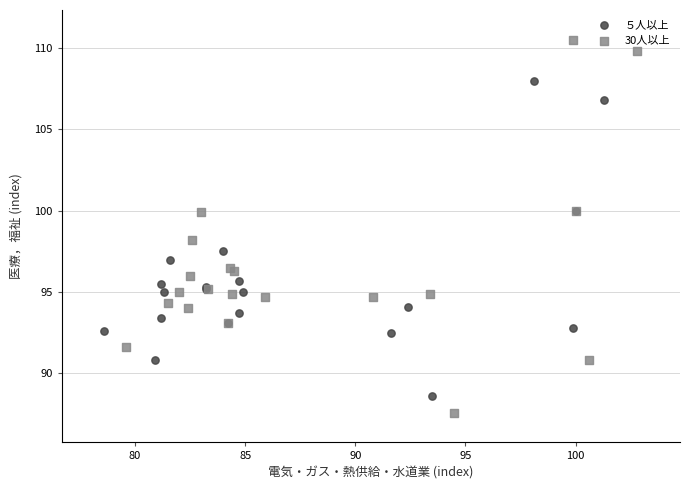

Which series has the largest Y range (max minus min)?

30人以上